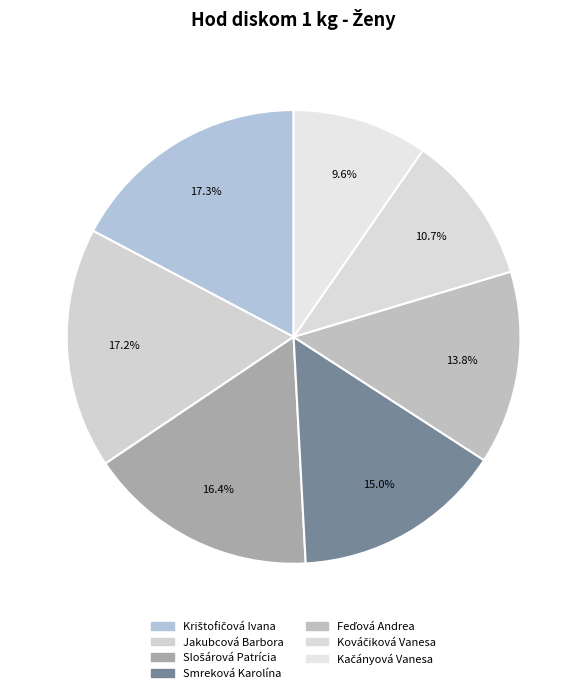

Which has a higher value, Smreková Karolína or Feďová Andrea?

Smreková Karolína